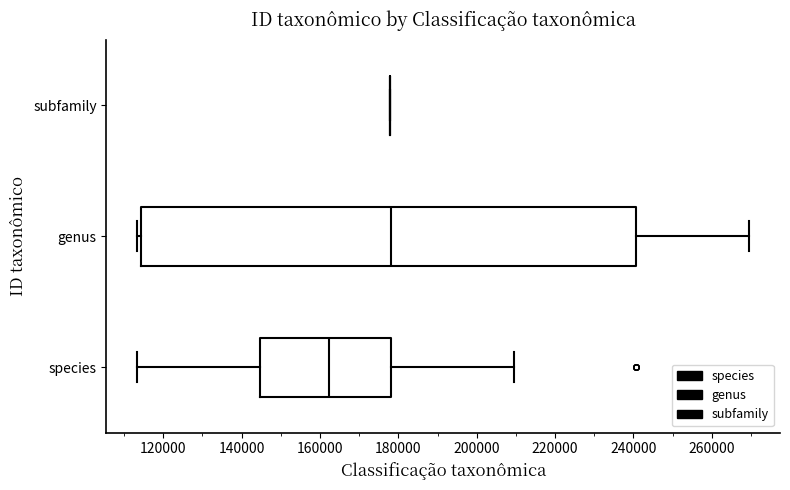

Comparing the boxes themselves (not the whiskers), which one is the widest?

genus